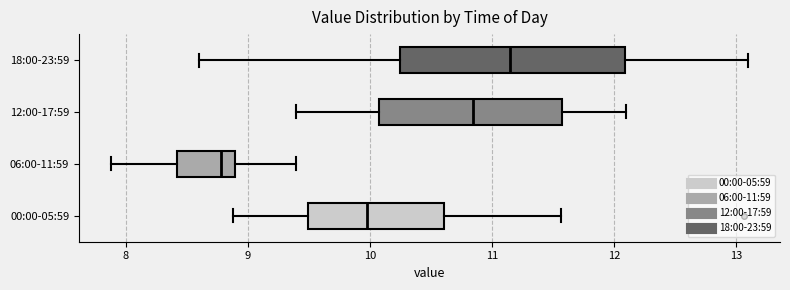

Where does the right whisker of the box for 00:00-05:59 end on the x-axis? The values are not printed on the chart, so give them approximately, as read against the axis.

11.6